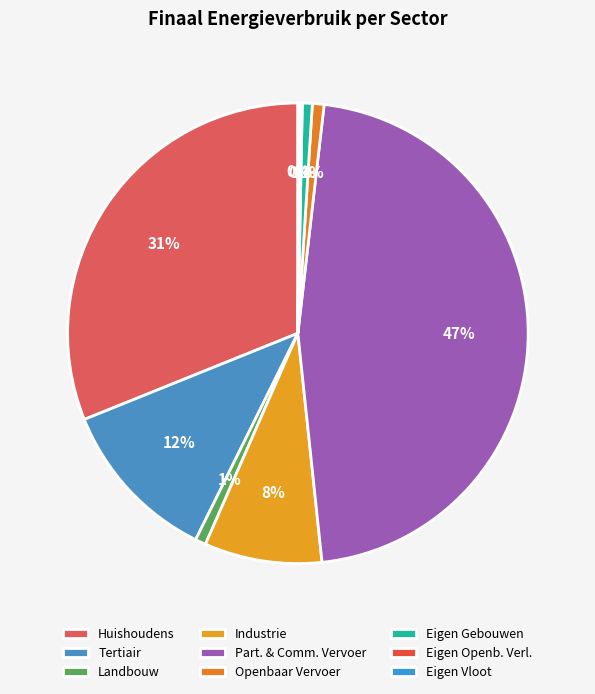

How many slices are in this pie chart?

9